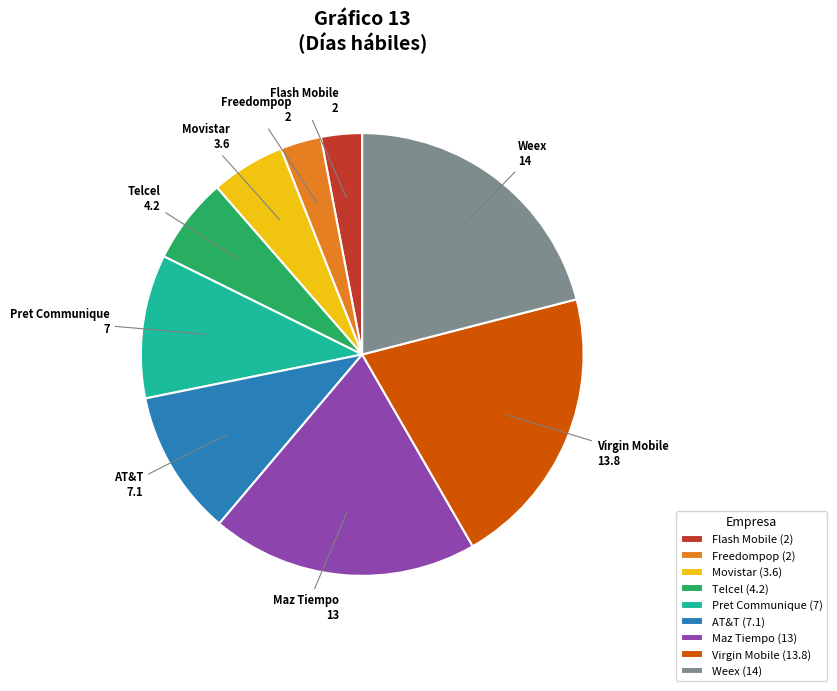

Between Flash Mobile and Telcel, which is larger?

Telcel